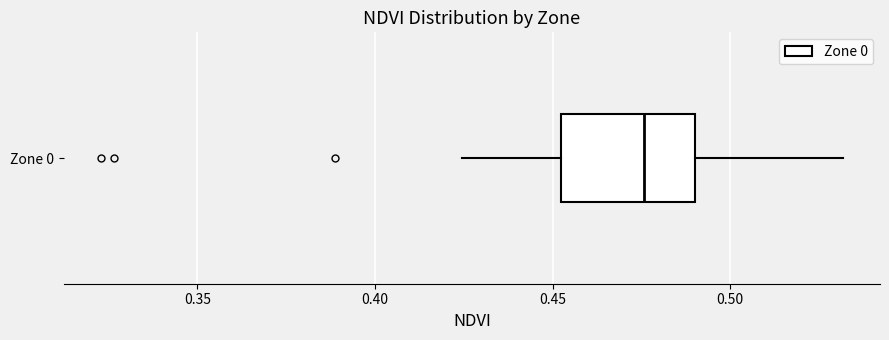

Where does the left whisker of the box for Zone 0 end on the x-axis? The values are not printed on the chart, so give them approximately, as read against the axis.

0.425